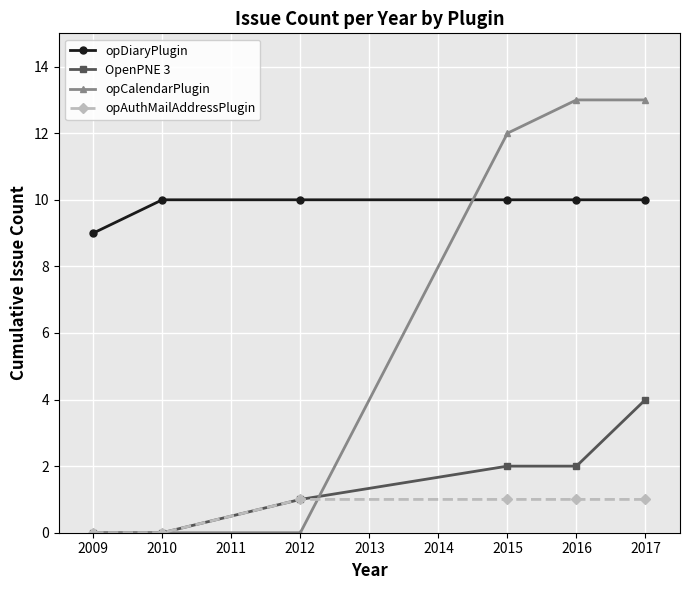

Is this an area chart (filled region under the line)?

No